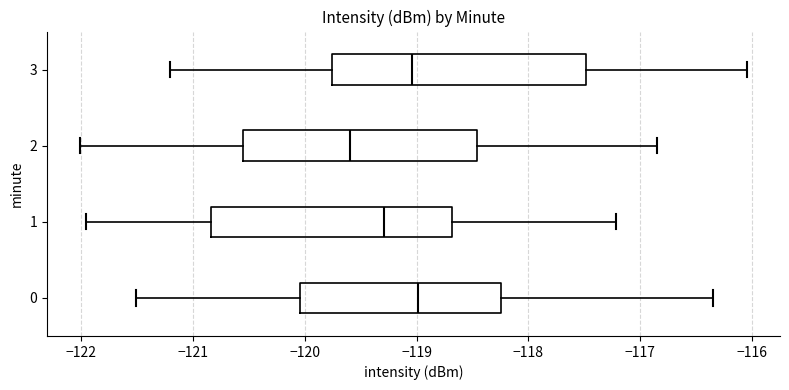

Reading bottom to top, read every box against the x-axis: the position of its median line, the range the box covers, and the ends of its whiskers. The values are not printed on the chart, so give them approximately, as read against the axis.

0: median -119.0, box -120.0 to -118.2, whiskers -121.5 to -116.3
1: median -119.3, box -120.8 to -118.7, whiskers -122.0 to -117.2
2: median -119.6, box -120.6 to -118.5, whiskers -122.0 to -116.8
3: median -119.0, box -119.8 to -117.5, whiskers -121.2 to -116.0